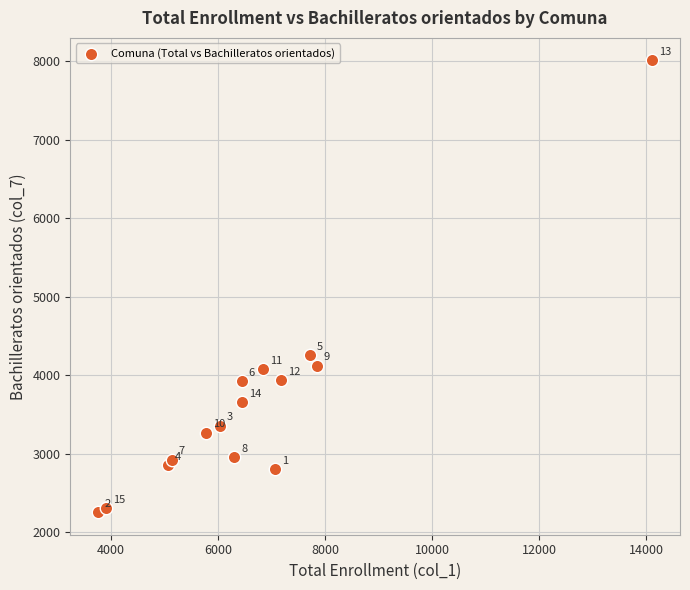

What is the range of Y values (max minus min)?

5756